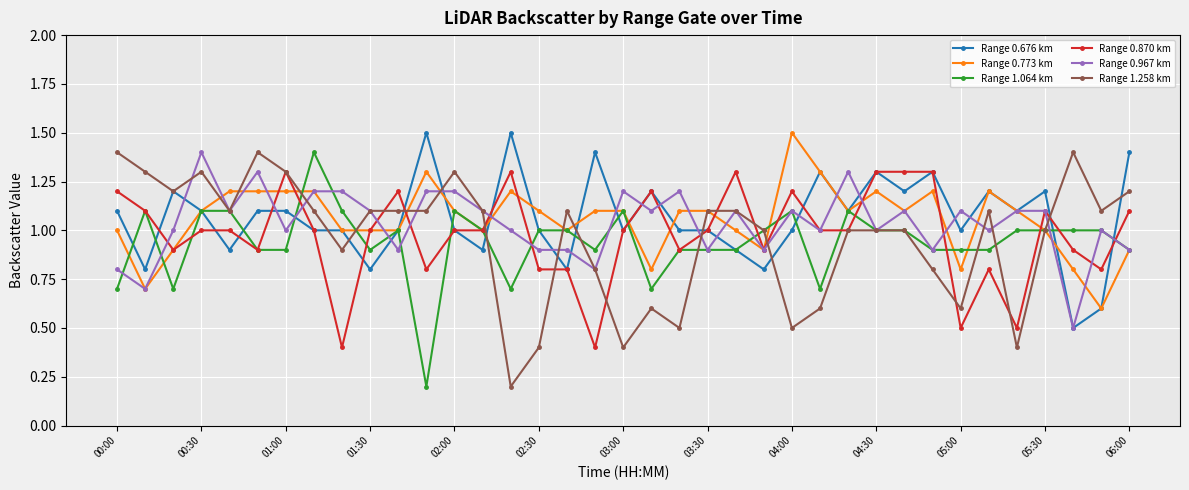

True or false: Range 0.967 km has more than 2 interior local peaks.

True